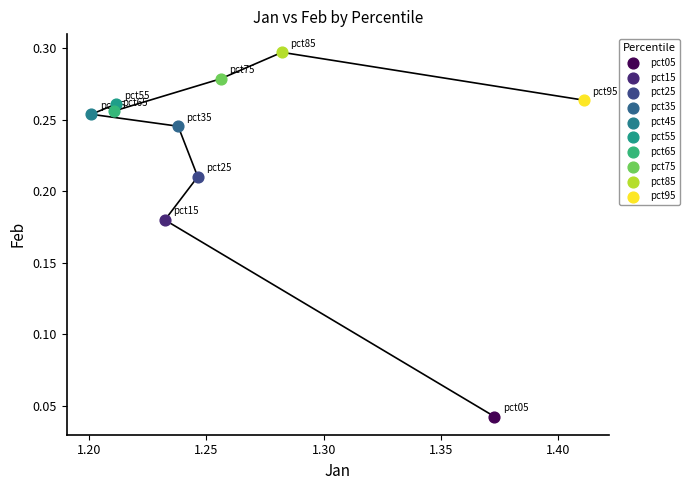

What are all the series names shown in the legend?

pct05, pct15, pct25, pct35, pct45, pct55, pct65, pct75, pct85, pct95